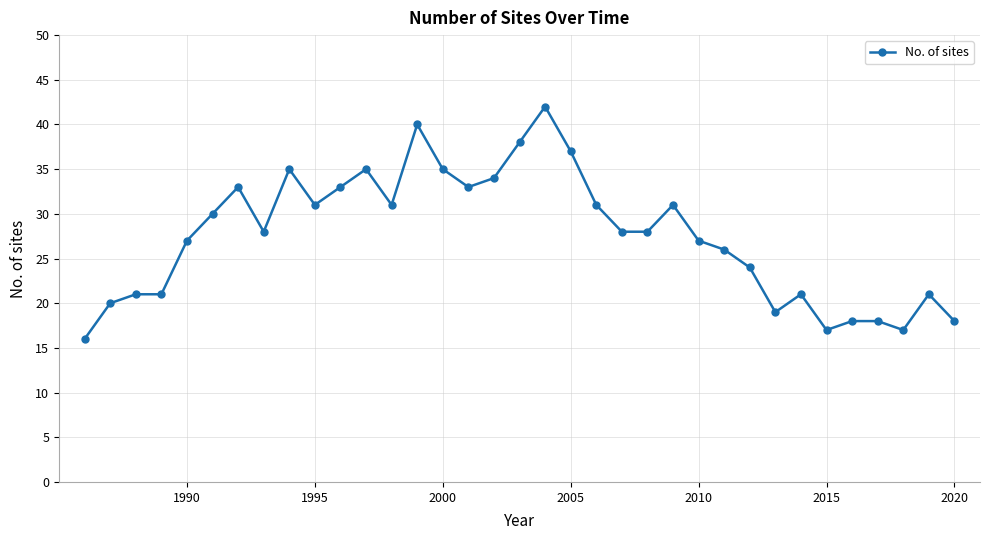

What is the minimum value shown in the chart?

16